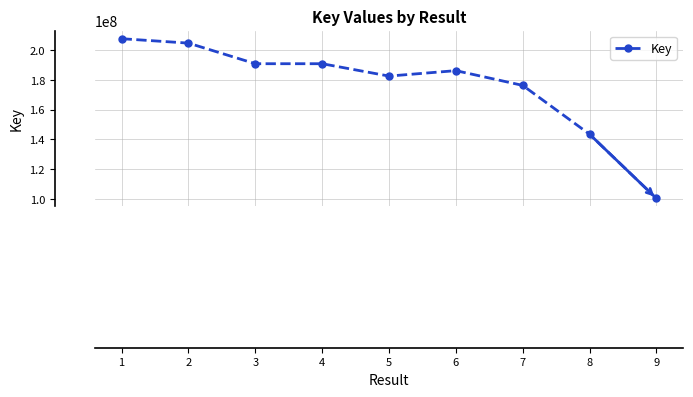

At which category does the chart reach its peak across all series?

1